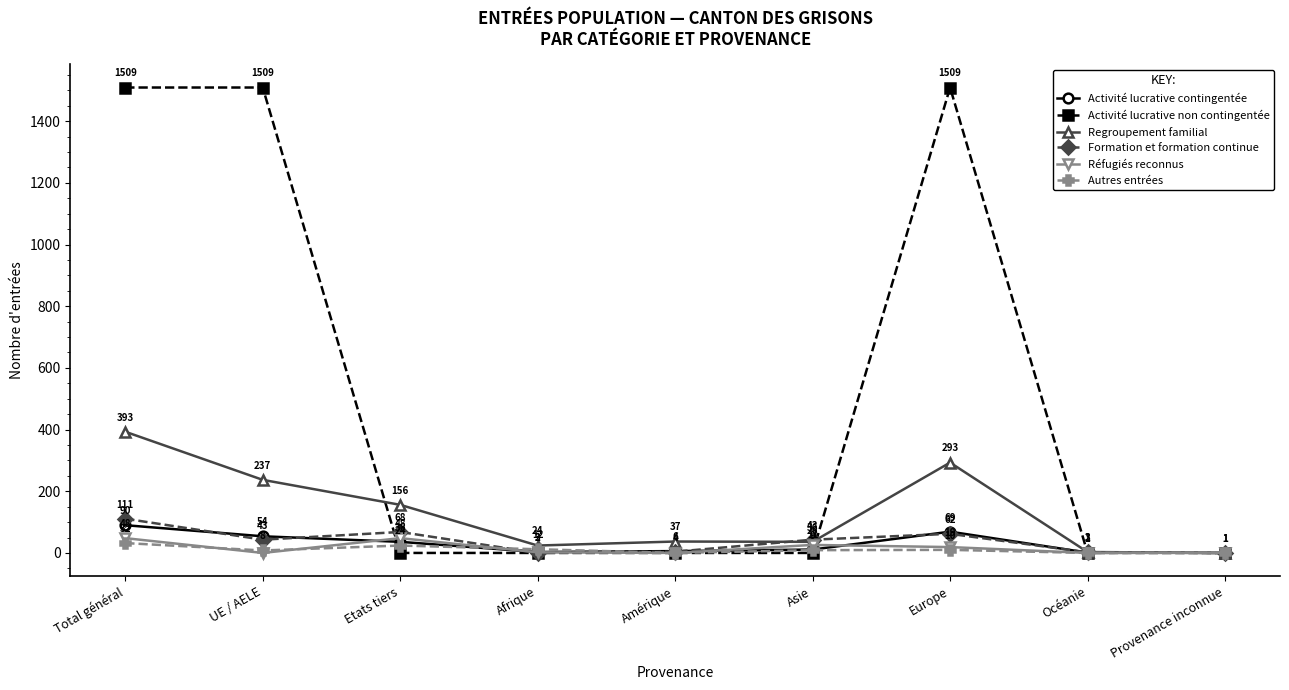

What is the approximate value of Activité lucrative contingentée at UE / AELE?

54